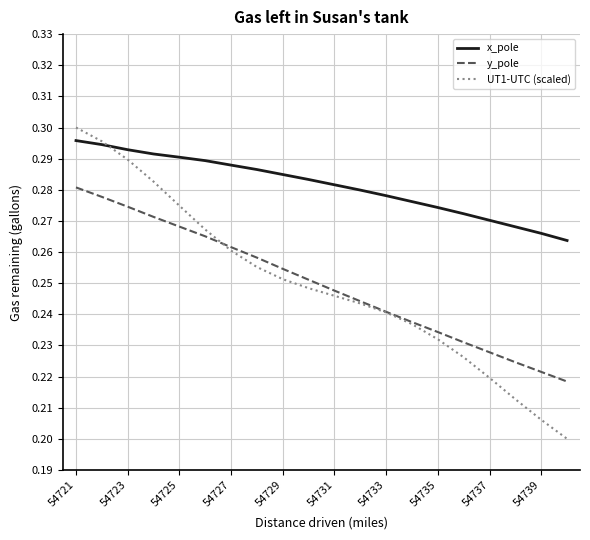

Which series has the largest range (max minus min)?

UT1-UTC (scaled)